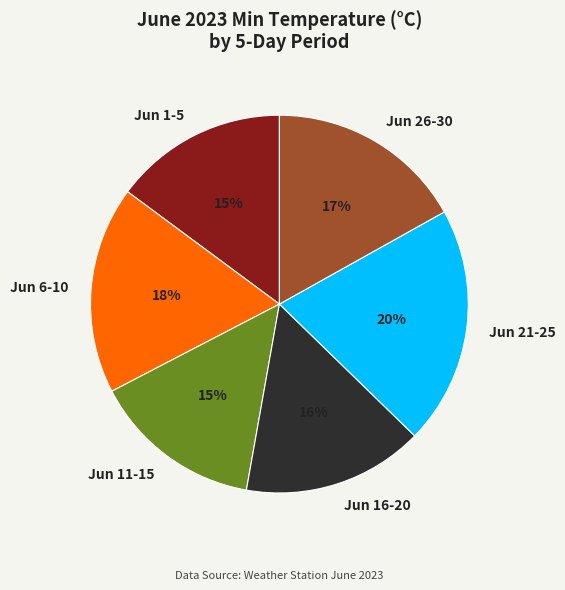

To the nearest percent, what is the difference between the Jun 11-15 and Jun 26-30 slice percentages?

2%